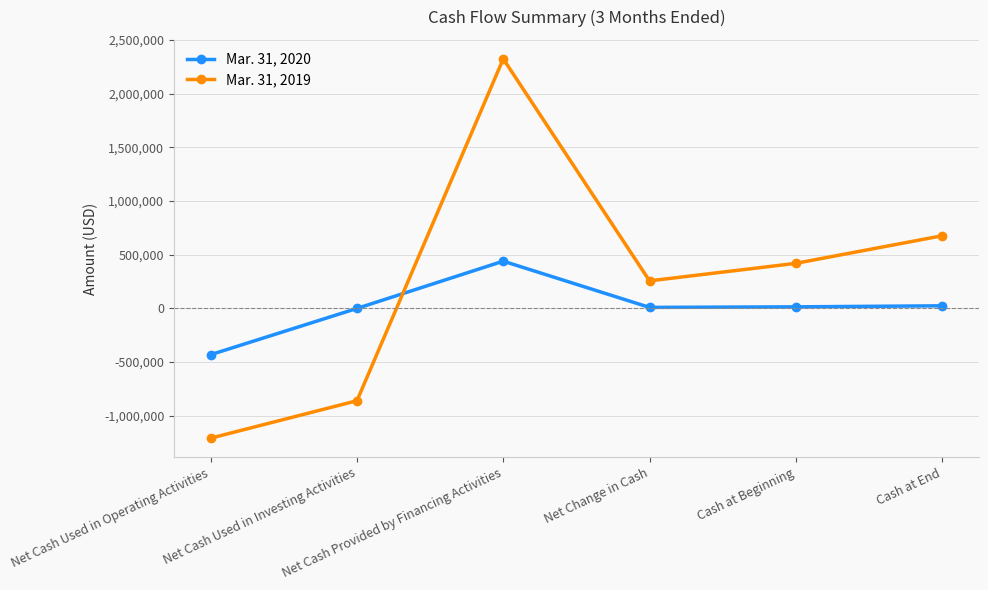

What is the sum of the Mar. 31, 2020 values at Net Change in Cash and Cash at Beginning?

24508